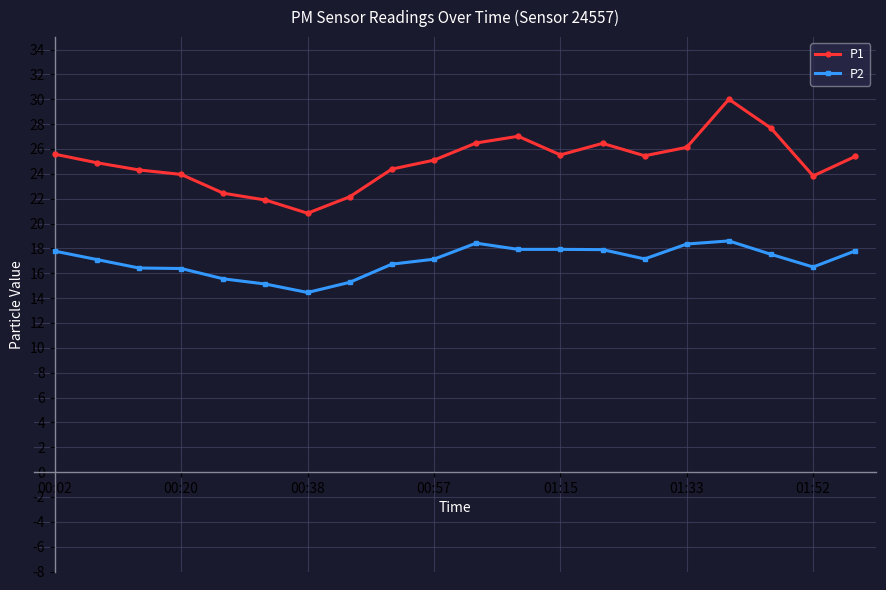

What is the value of the P2 point at the 8th from the left?

15.3